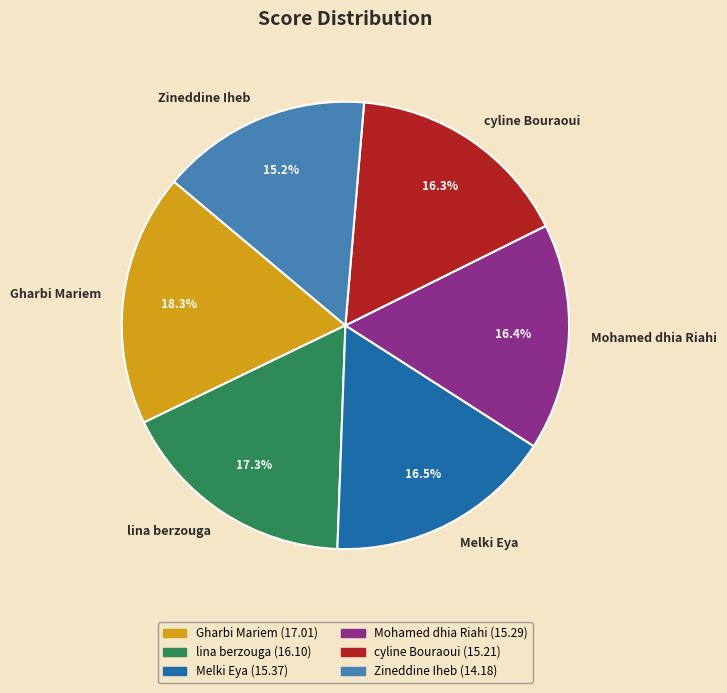

Which category has the smallest portion of the pie?

Zineddine Iheb